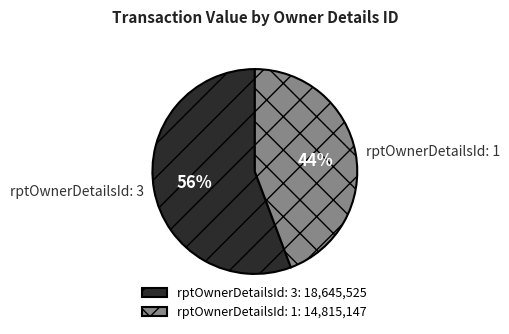

Rank the categories by value from highest to lowest.

rptOwnerDetailsId: 3, rptOwnerDetailsId: 1